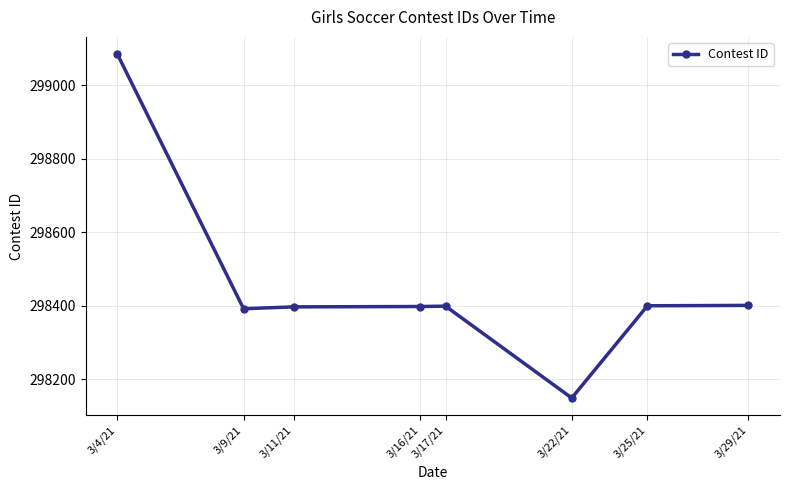

At which category does the chart reach its peak across all series?

3/4/21